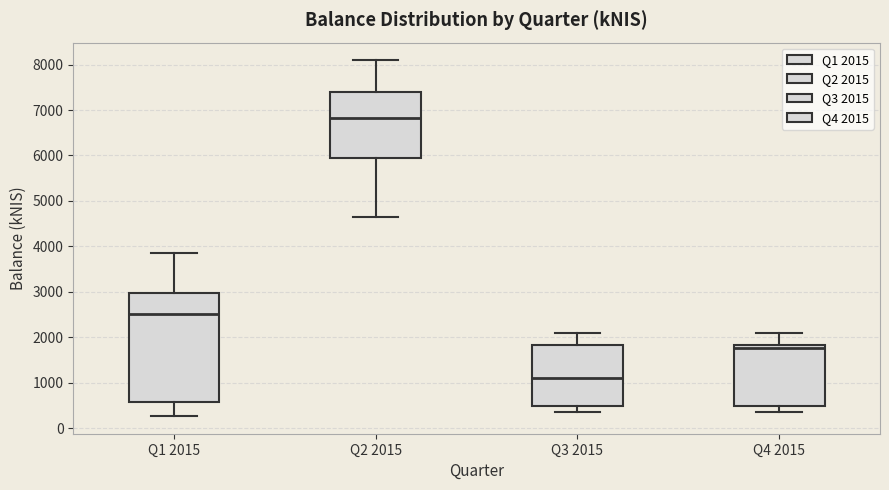

Comparing the boxes themselves (not the whiskers), which one is the tallest?

Q1 2015